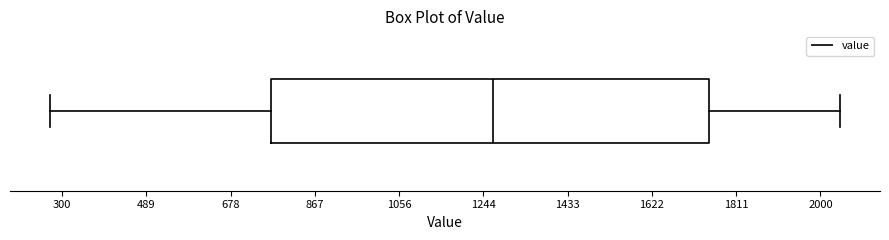

Read this box plot against the x-axis: the position of the median line, the range covered by the box, and the ends of both whiskers. The values are not printed on the chart, so give them approximately, as read against the axis.

median 1260, box 760 to 1760, whiskers 280 to 2040